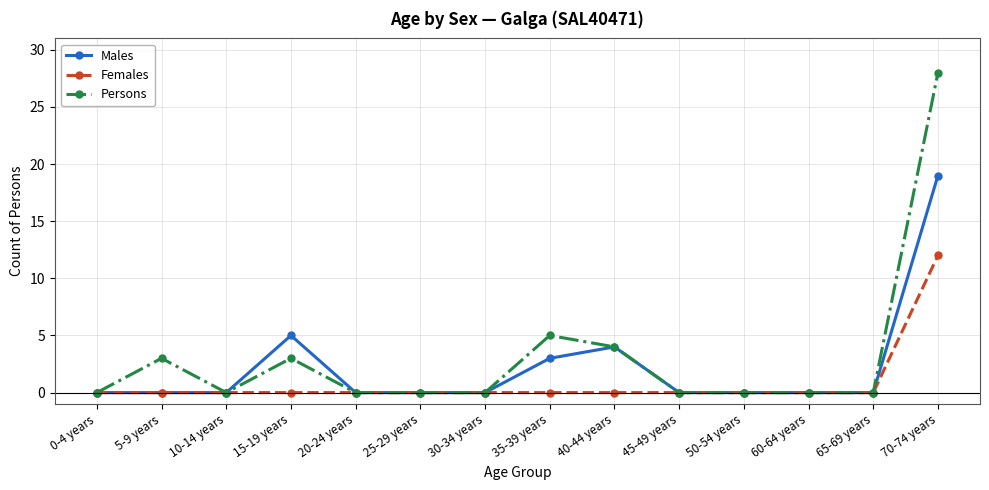

Count the number of categories in the chart.

14